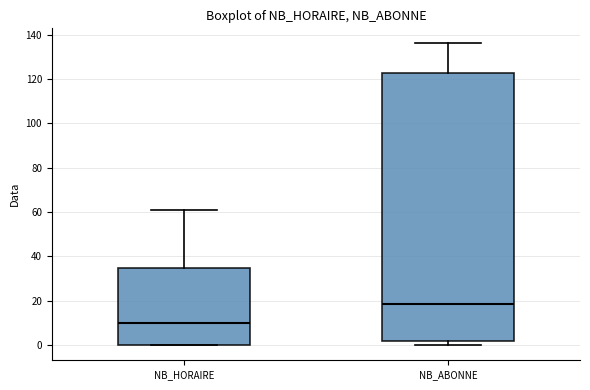

Where is the upper edge of the box for NB_ABONNE on the y-axis? The values are not printed on the chart, so give them approximately, as read against the axis.

122